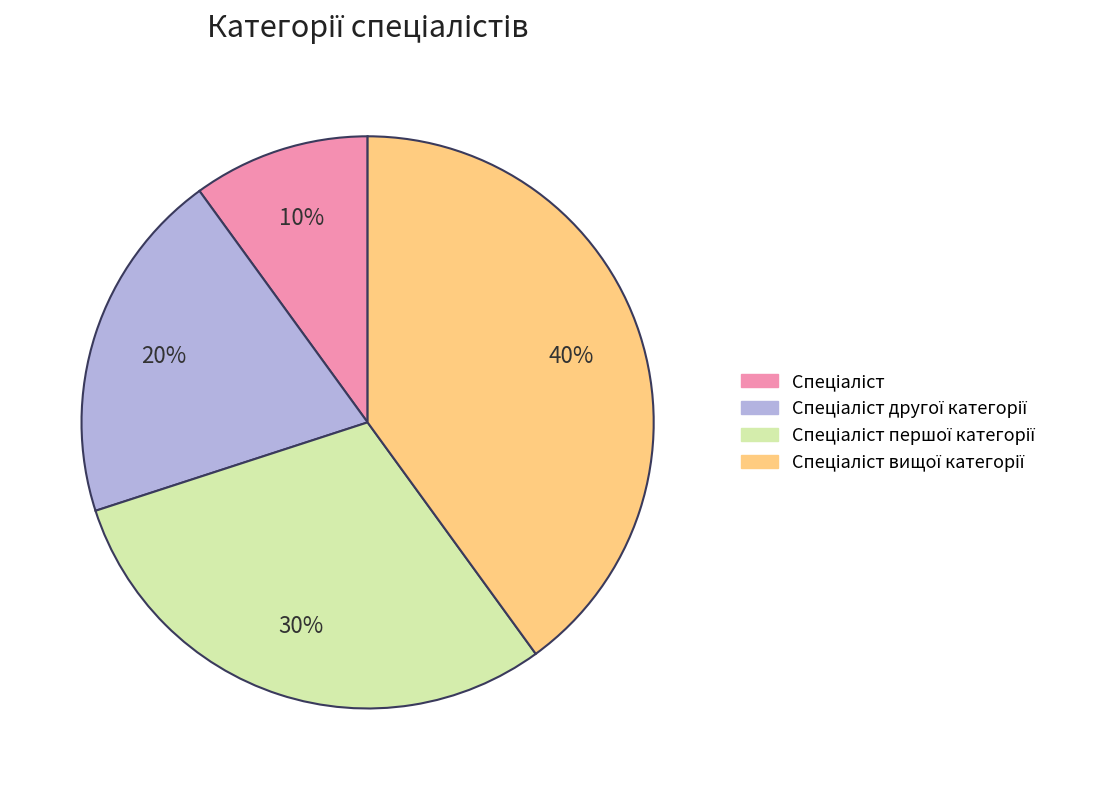

Is there a majority slice in this chart?

No